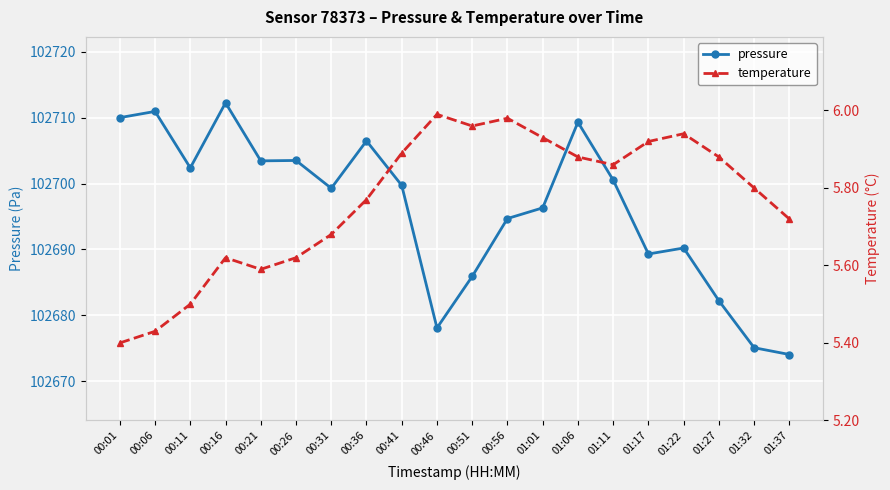

What is the difference between the second highest and second lowest values in the pressure series?

35.9